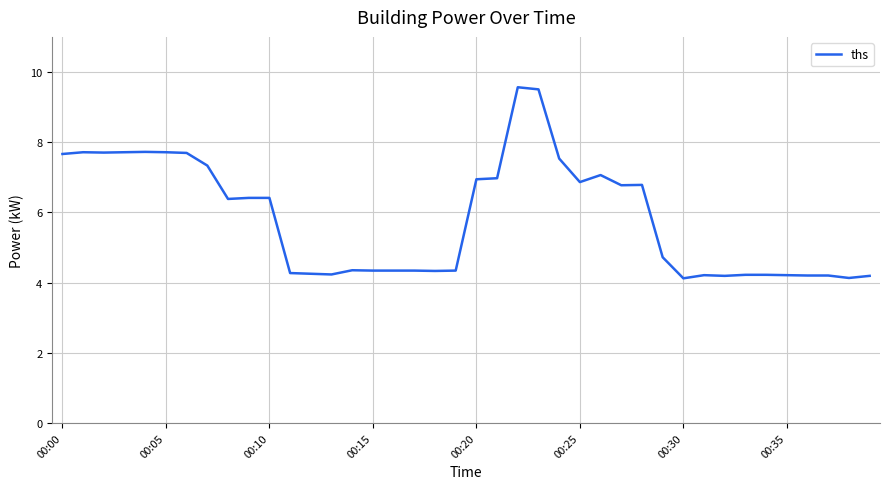

What is the minimum value shown in the chart?

4.1